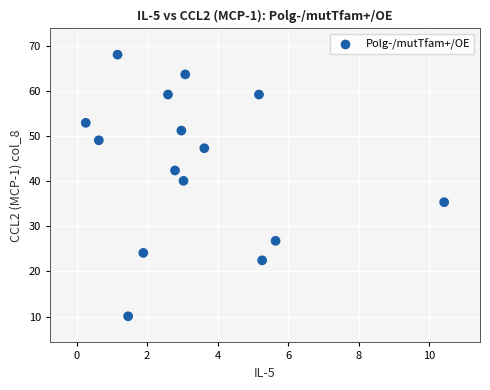

What Y value in the scatter plot is closest to 39?

40.1